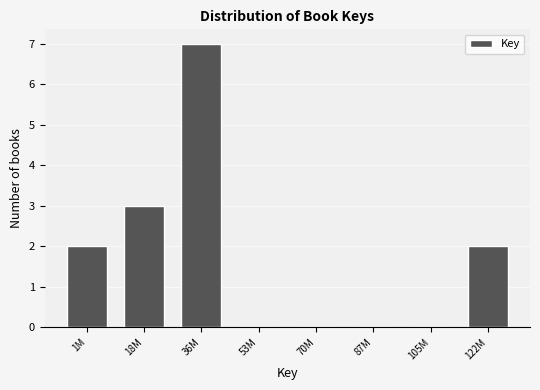

Reading left to right, what are all the values shown in this chart?

1M=2	18M=3	36M=7	53M=0	70M=0	87M=0	105M=0	122M=2